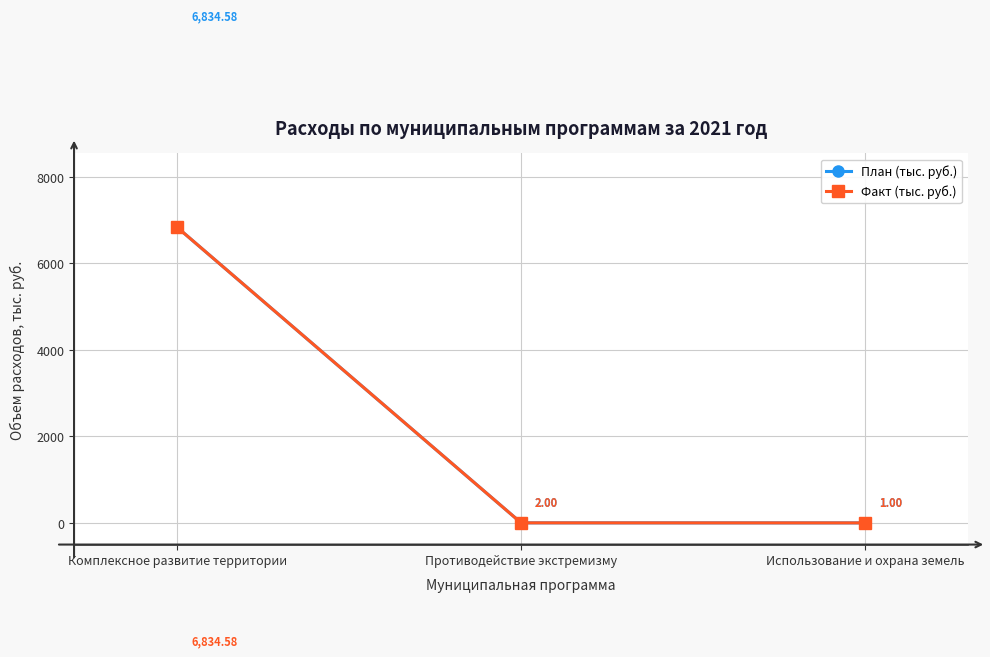

Which series has the largest total across all categories?

План (тыс. руб.)